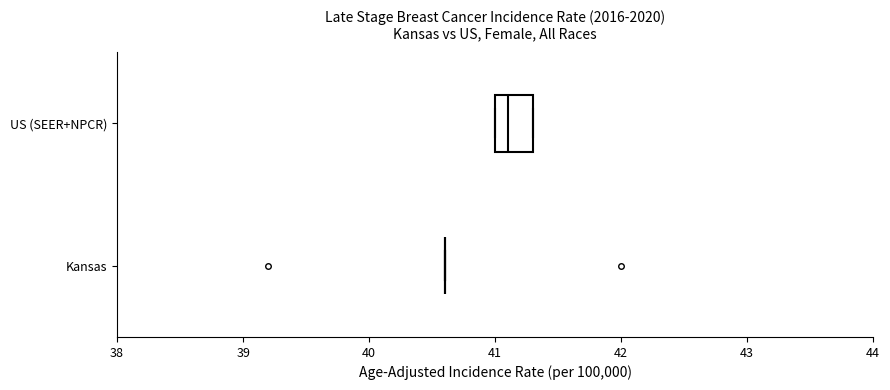

Reading bottom to top, transcribe this box plot: for each box, give where its median line is, the range the box spans, and where its two whiskers end, as read against the x-axis. The values are not printed on the chart, so give them approximately, as read against the axis.

Kansas: box collapsed to a line at 40.6, whiskers 40.6 to 40.6
US (SEER+NPCR): median 41.1, box 41.0 to 41.3, whiskers 41.0 to 41.3